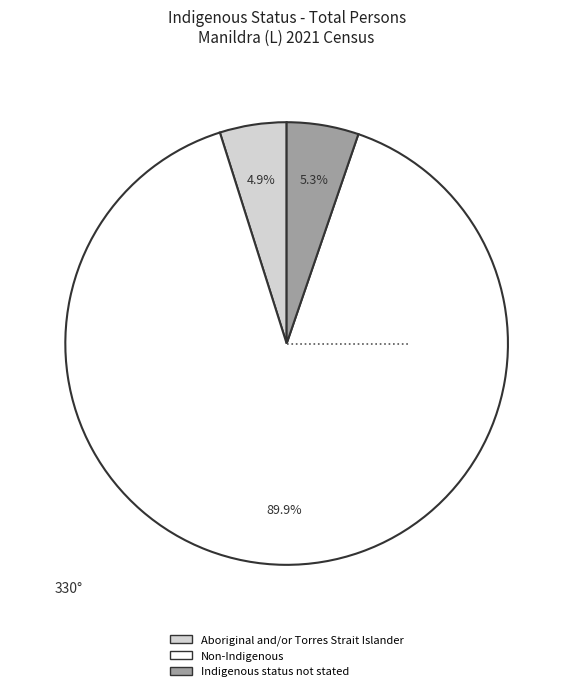

Combined, do Non-Indigenous and Indigenous status not stated account for over 50%?

Yes